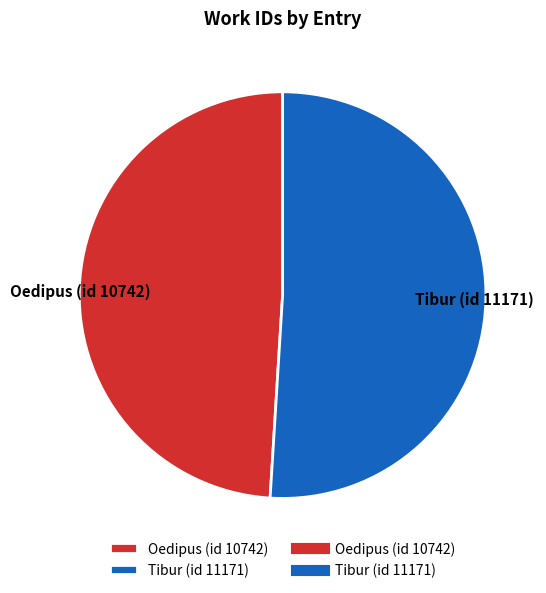

Does Tibur (id 11171) account for over 50% of the chart?

Yes